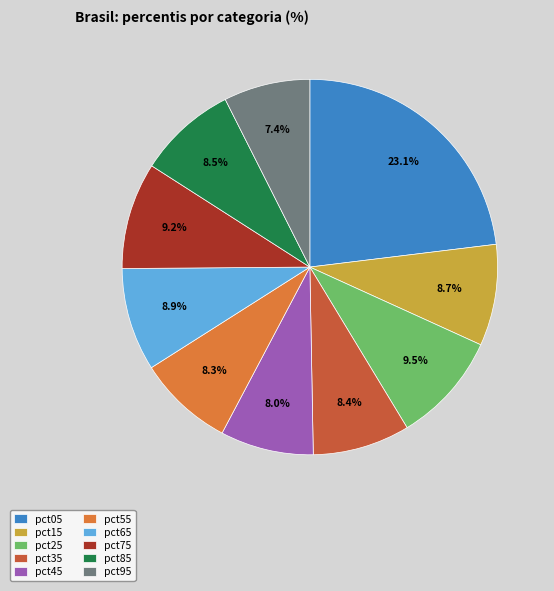

To the nearest percent, what percentage of the pie is pct75?

9%